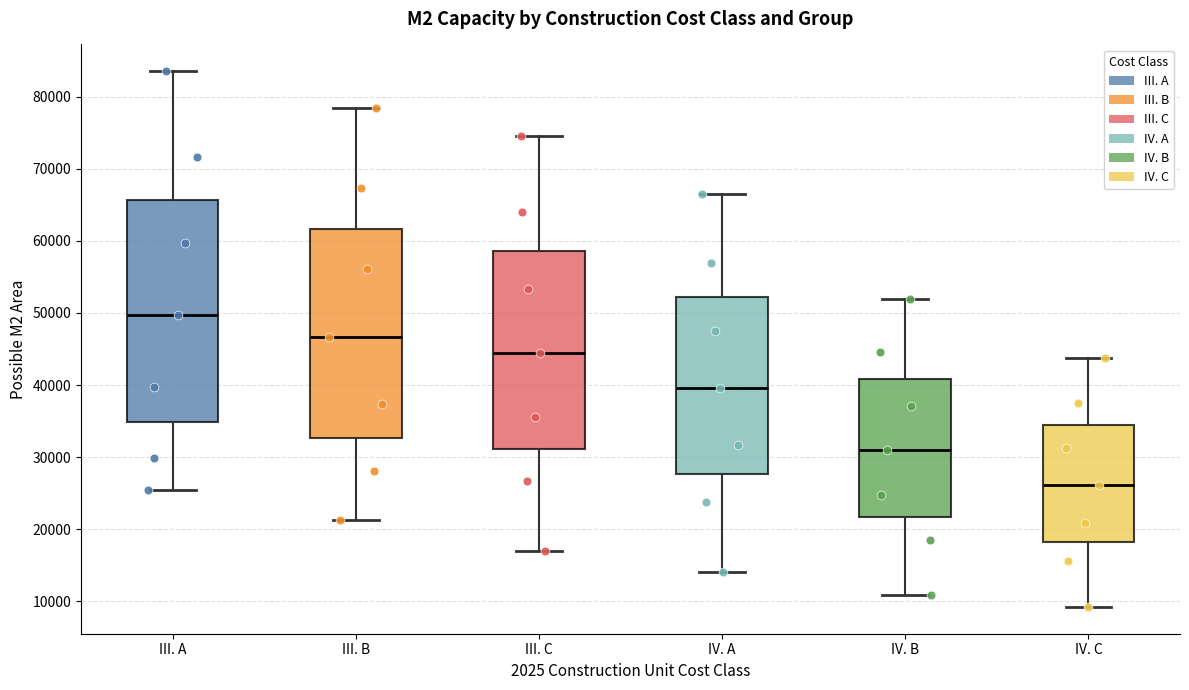

Reading left to right, read every box against the y-axis: the position of its median line, the range the box covers, and the ends of its whiskers. The values are not printed on the chart, so give them approximately, as read against the axis.

III. A: median 50000, box 35000 to 66000, whiskers 26000 to 84000
III. B: median 47000, box 33000 to 62000, whiskers 21000 to 78000
III. C: median 44000, box 31000 to 59000, whiskers 17000 to 75000
IV. A: median 40000, box 28000 to 52000, whiskers 14000 to 66000
IV. B: median 31000, box 22000 to 41000, whiskers 11000 to 52000
IV. C: median 26000, box 18000 to 34000, whiskers 9000 to 44000